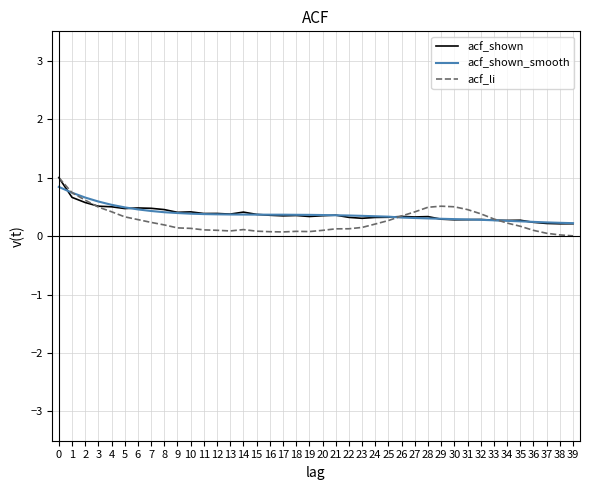

Is the value of acf_shown_smooth at 31 greater than the value of acf_li at 9?

Yes